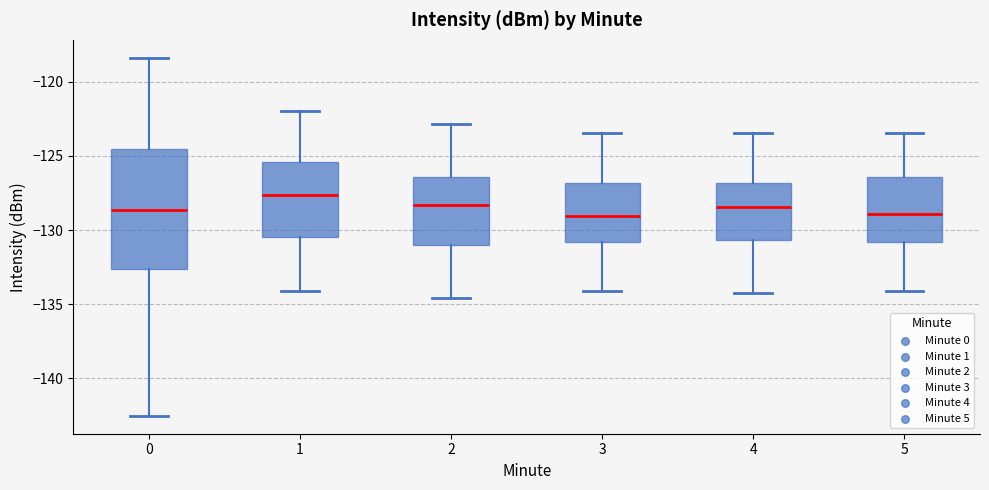

Where does the upper whisker of the box at x = 5 end on the y-axis? The values are not printed on the chart, so give them approximately, as read against the axis.

-123.5